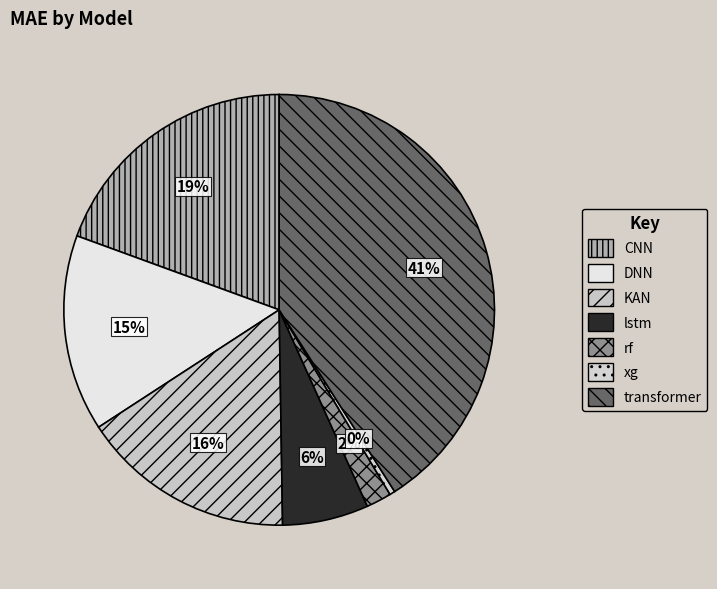

Does any single category account for the majority?

No